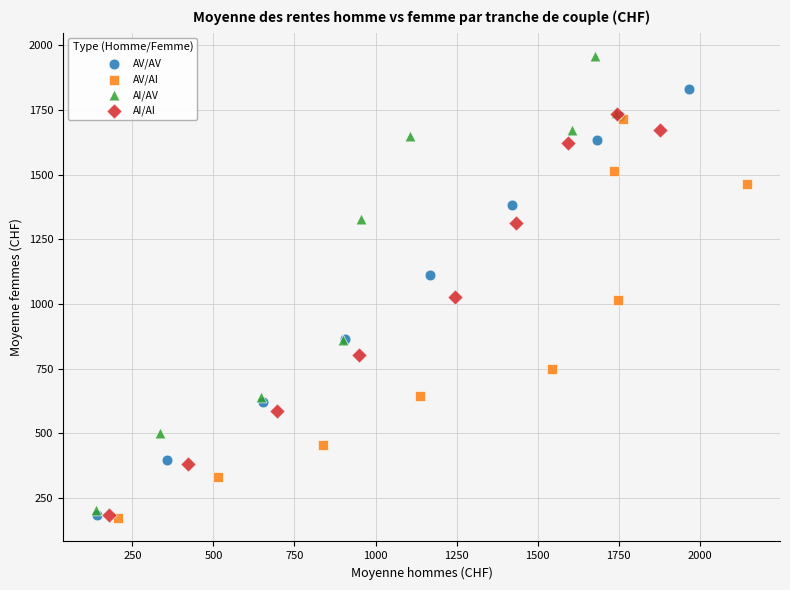

Which series has the largest Y range (max minus min)?

AI/AV